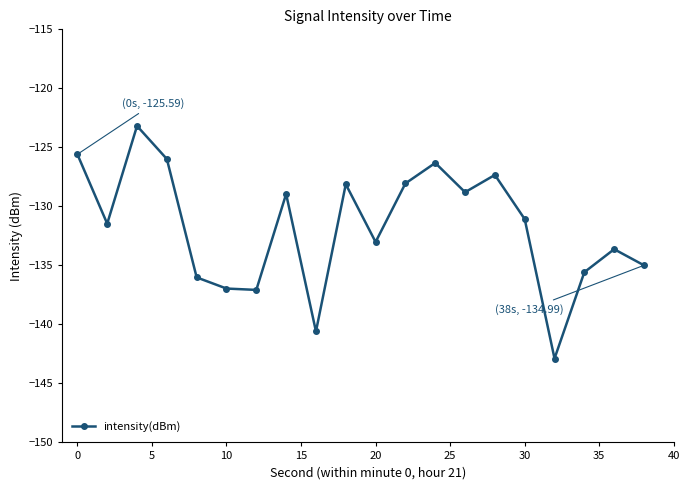

What is the difference between the maximum and minimum values?

19.7